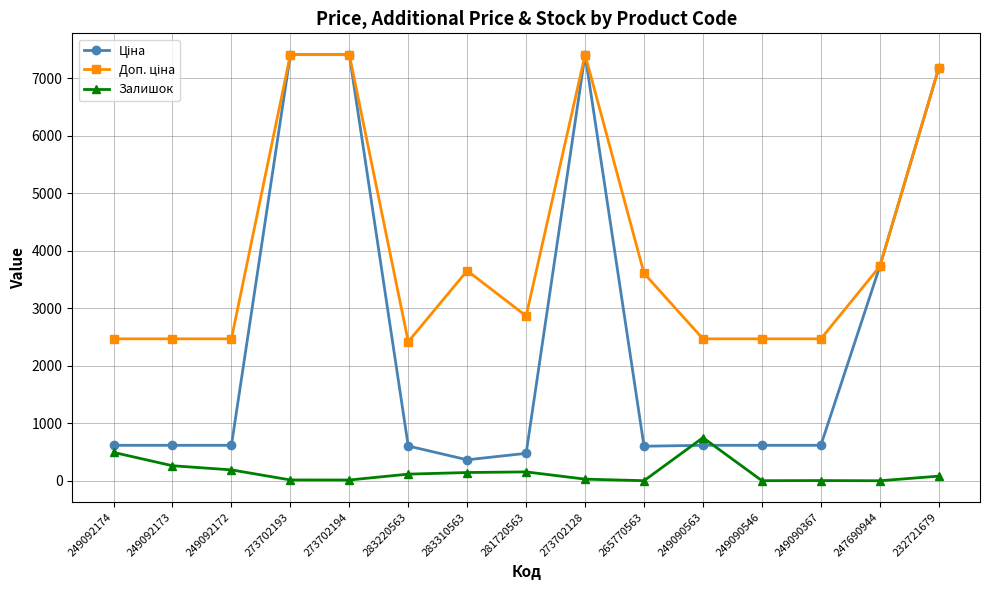

True or false: Залишок has more than 0 interior local peaks.

True